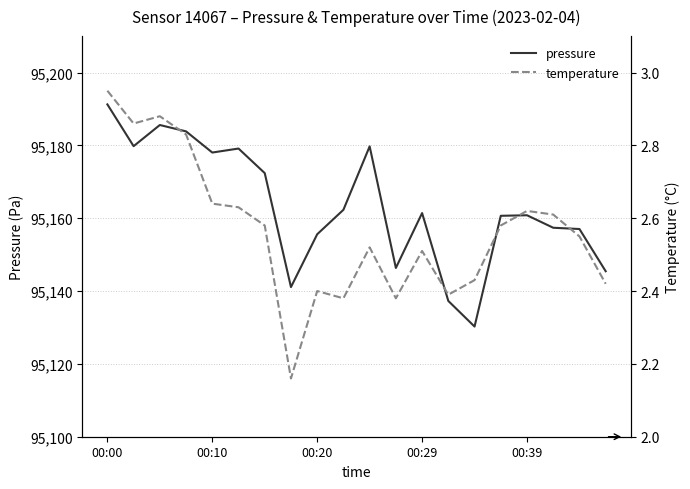

What is the lowest value of the temperature series?

2.2